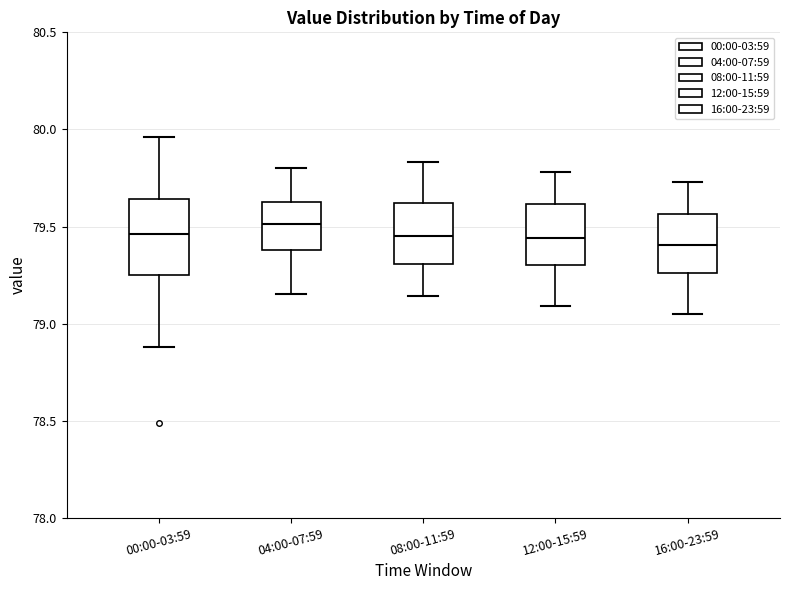

Comparing the boxes themselves (not the whiskers), which one is the tallest?

00:00-03:59